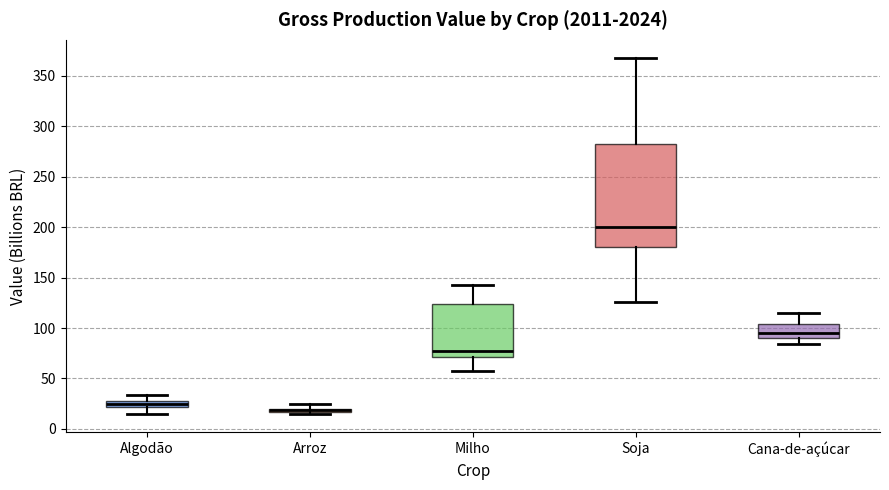

Where does the median line of the box for Algodão sit on the y-axis? The values are not printed on the chart, so give them approximately, as read against the axis.

25